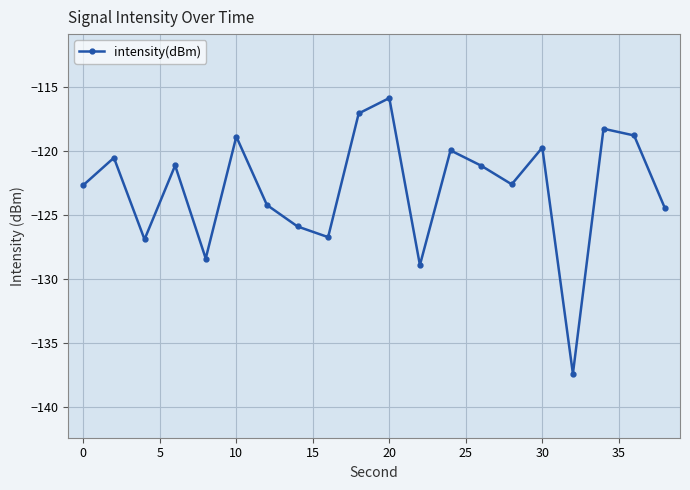

What is the average value?

-123.0